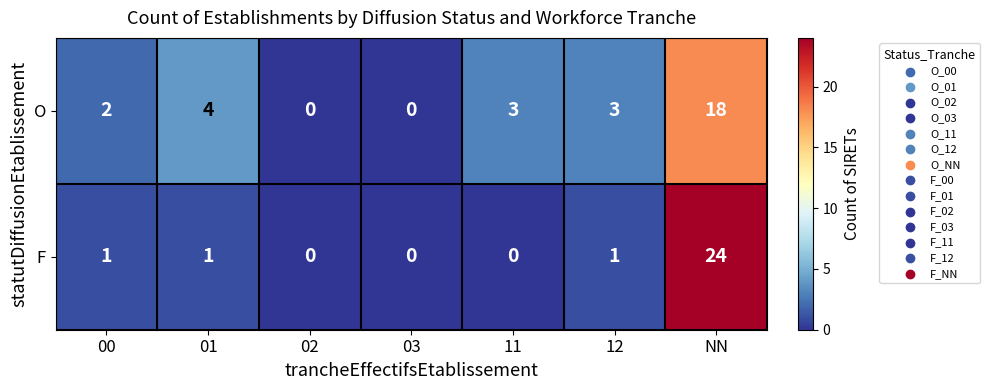

List the series in order of their overall mean, lowest first.

F, O